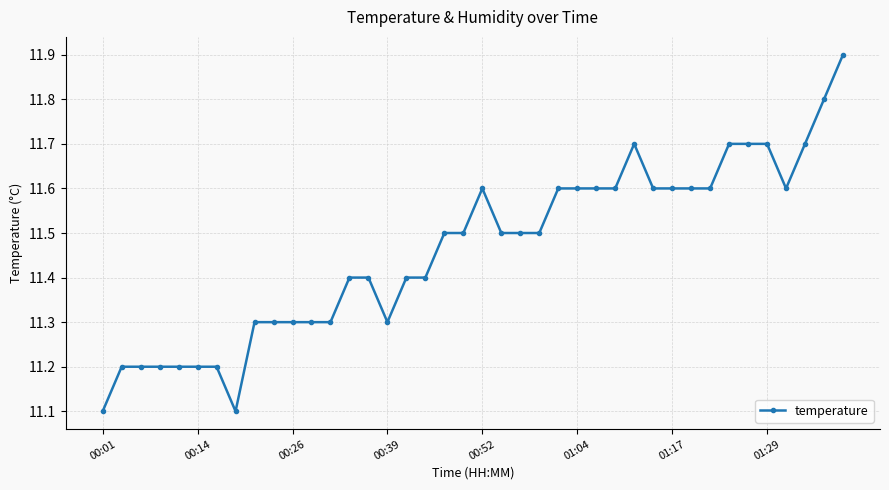

What is the value of the 14th point from the left?

11.4